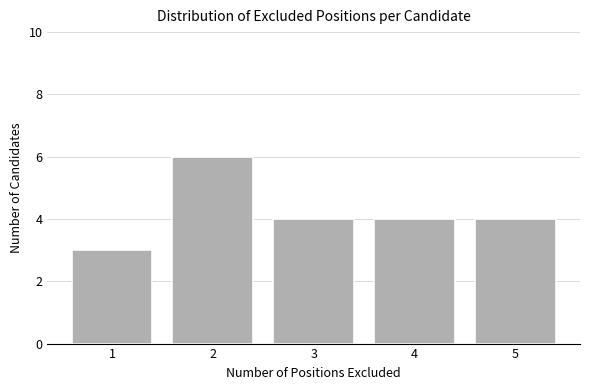

Reading left to right, list all the values displayed in this chart.

3	6	4	4	4